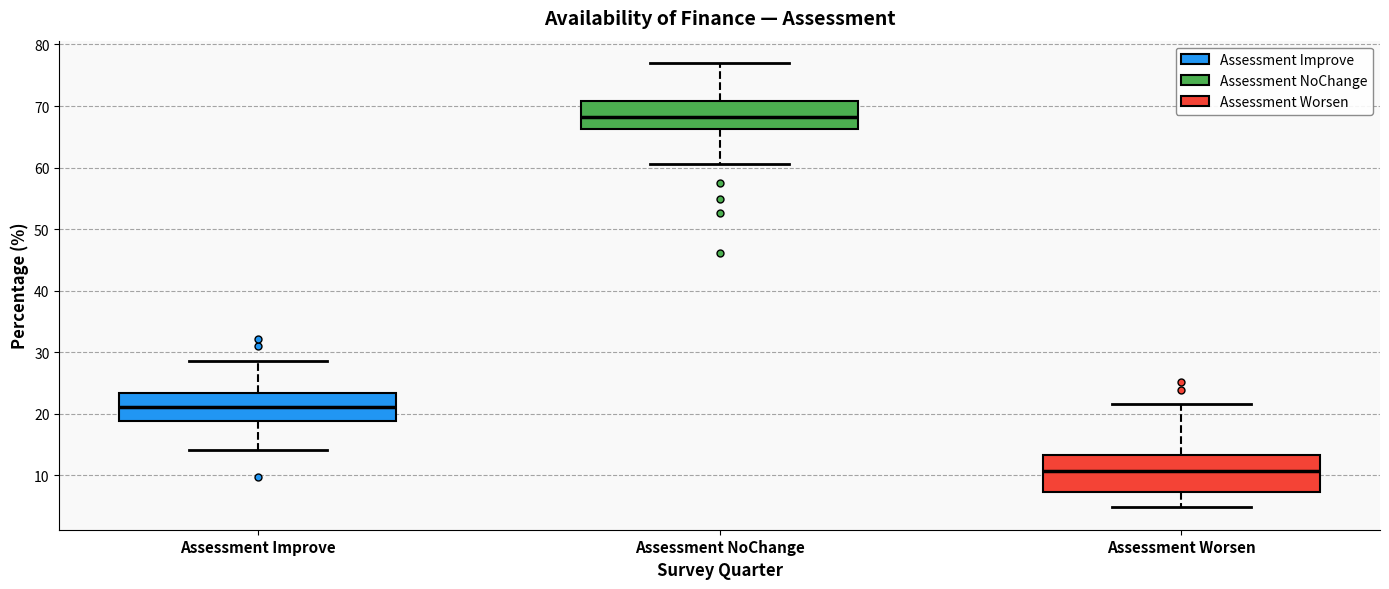

Reading left to right, transcribe this box plot: for each box, give where its median line is, the range the box spans, and where its two whiskers end, as read against the y-axis. The values are not printed on the chart, so give them approximately, as read against the axis.

Assessment Improve: median 21, box 19 to 23, whiskers 14 to 29
Assessment NoChange: median 68, box 66 to 71, whiskers 61 to 77
Assessment Worsen: median 11, box 7 to 13, whiskers 5 to 22